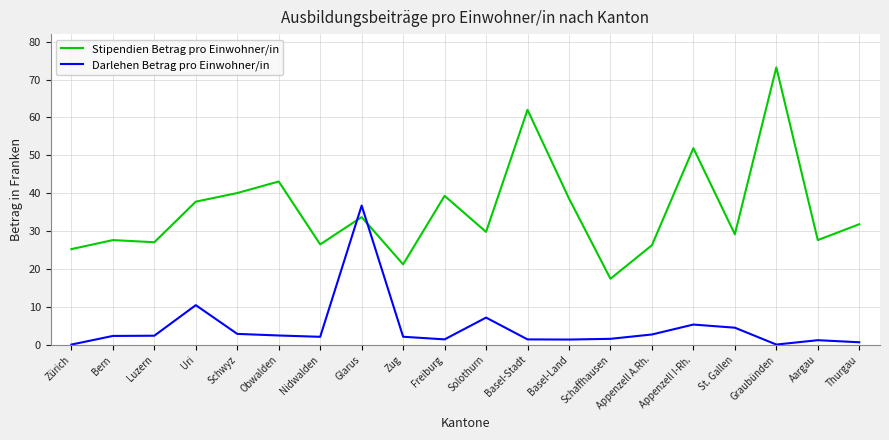

What are all the series names shown in the legend?

Stipendien Betrag pro Einwohner/in, Darlehen Betrag pro Einwohner/in